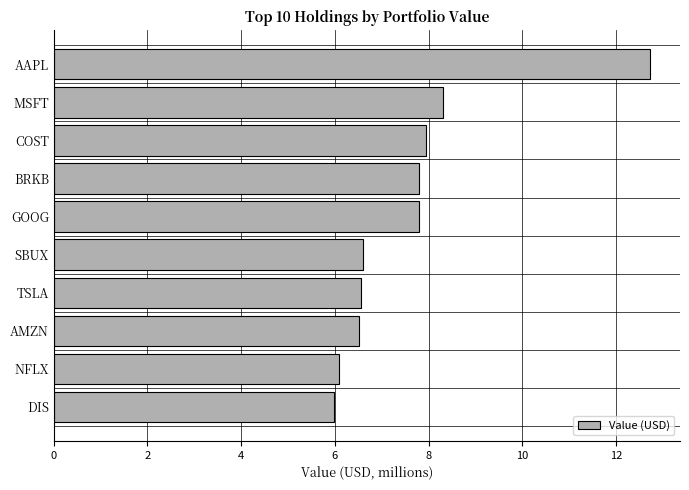

How many values are below 7?

5